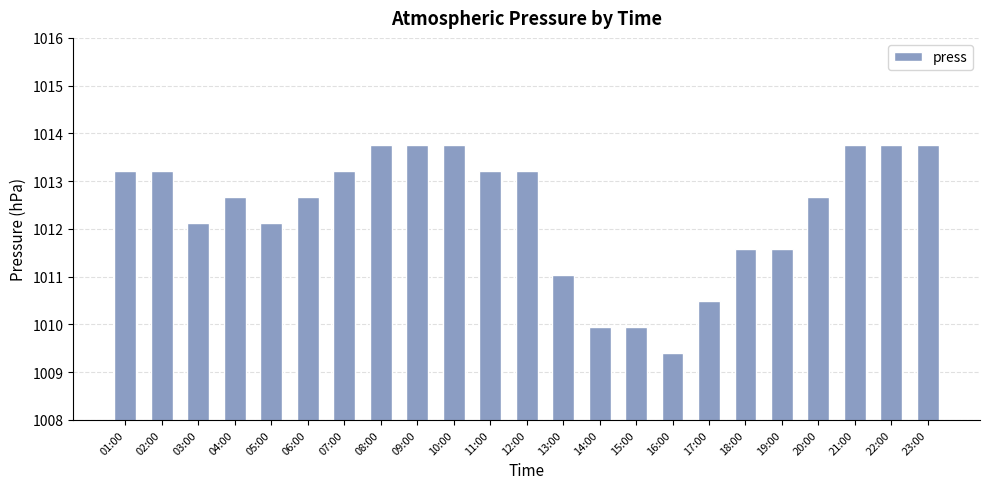

At which label does the data first exceed 1012?

01:00